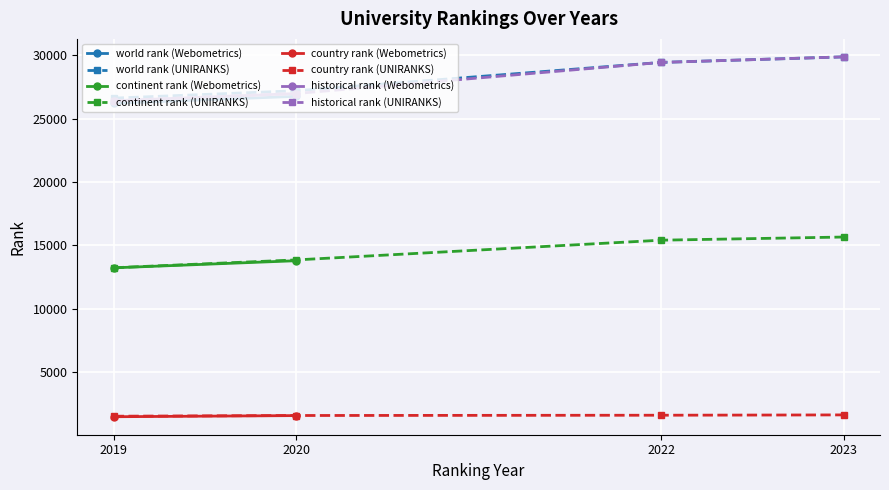

True or false: historical rank and continent rank cross at least once.

False